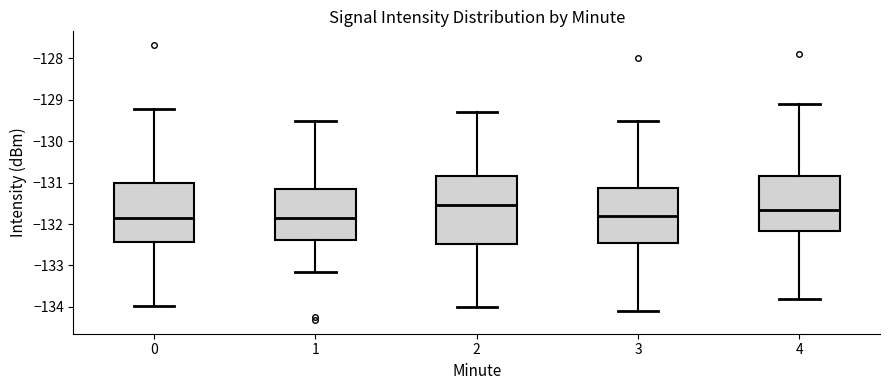

Reading left to right, transcribe this box plot: for each box, give where its median line is, the range the box spans, and where its two whiskers end, as read against the y-axis. The values are not printed on the chart, so give them approximately, as read against the axis.

0: median -131.9, box -132.4 to -131.0, whiskers -134.0 to -129.2
1: median -131.8, box -132.4 to -131.1, whiskers -133.2 to -129.5
2: median -131.5, box -132.5 to -130.8, whiskers -134.0 to -129.3
3: median -131.8, box -132.4 to -131.1, whiskers -134.1 to -129.5
4: median -131.6, box -132.2 to -130.8, whiskers -133.8 to -129.1